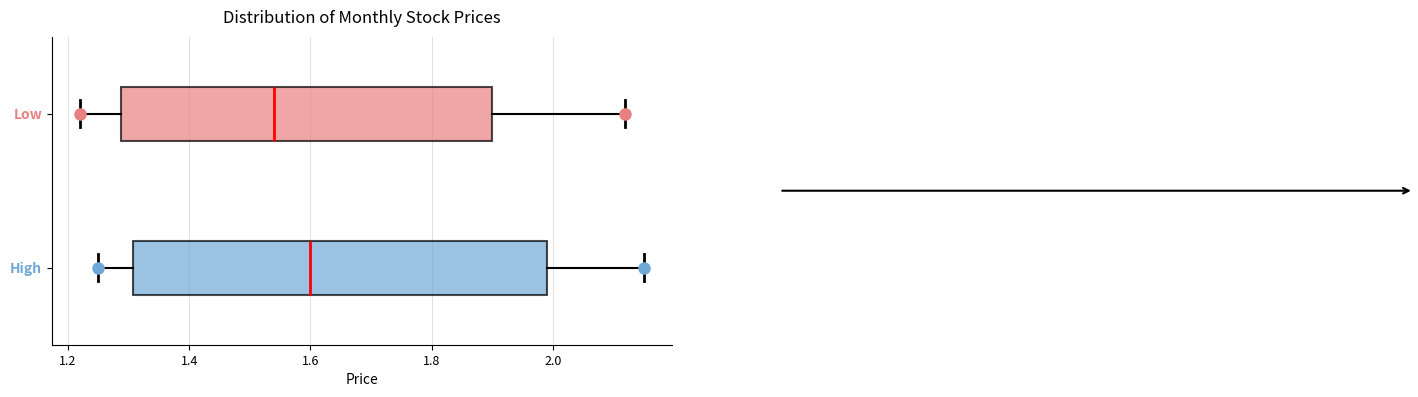

Reading bottom to top, read every box against the x-axis: the position of its median line, the range the box covers, and the ends of its whiskers. The values are not printed on the chart, so give them approximately, as read against the axis.

High: median 1.60, box 1.30 to 2.00, whiskers 1.26 to 2.16
Low: median 1.54, box 1.28 to 1.90, whiskers 1.22 to 2.12